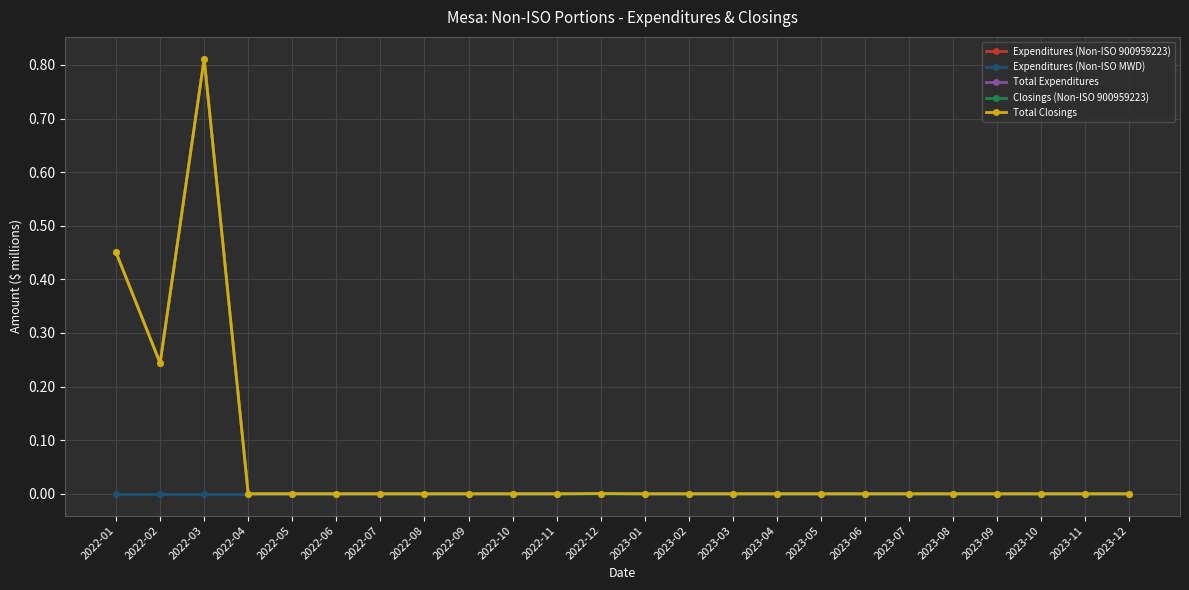

True or false: Closings (Non-ISO 900959223) and Expenditures (Non-ISO MWD) intersect in this chart.

False